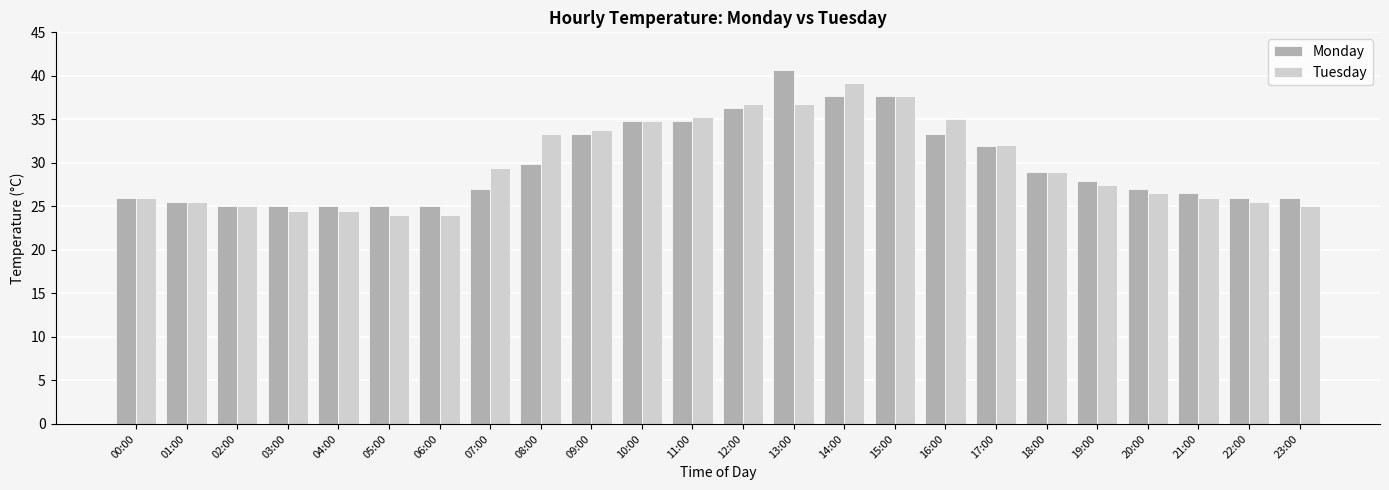

Count the number of categories in the chart.

24